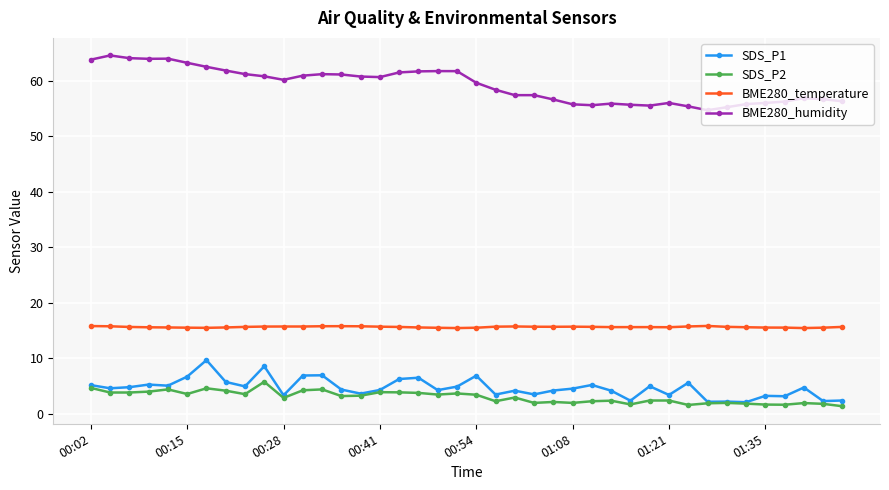

Rank the series by their maximum value, from lowest to highest.

SDS_P2, SDS_P1, BME280_temperature, BME280_humidity